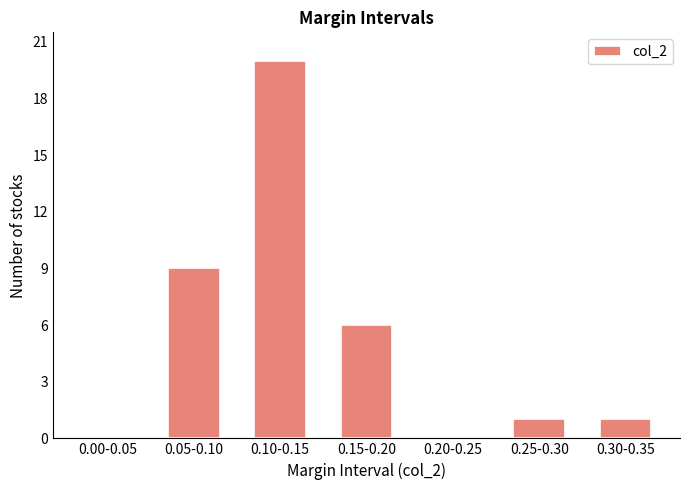

Reading right to left, list all the values displayed in this chart.

0.30-0.35=1	0.25-0.30=1	0.20-0.25=0	0.15-0.20=6	0.10-0.15=20	0.05-0.10=9	0.00-0.05=0